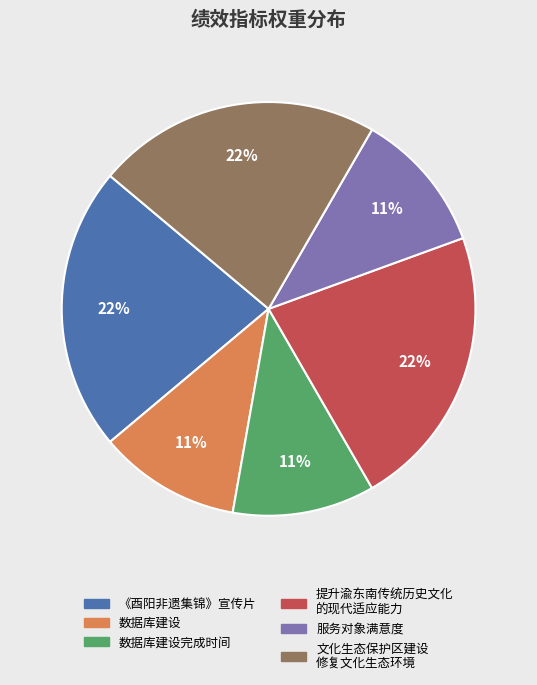

Does any single category account for the majority?

No